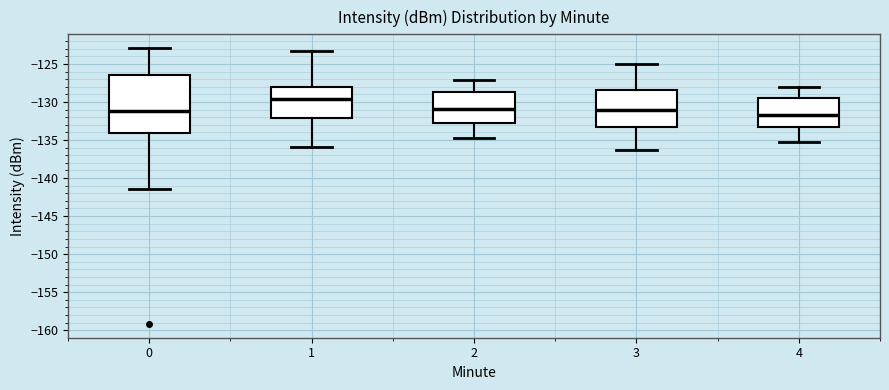

Which box has the highest median line?

1